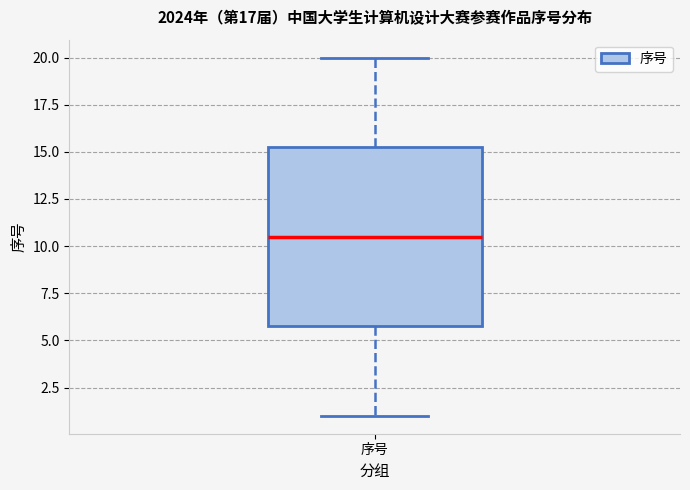

Transcribe this box plot: give where the median line is, the range the box spans, and where the two whiskers end, as read against the y-axis. The values are not printed on the chart, so give them approximately, as read against the axis.

median 10.5, box 6.0 to 15.5, whiskers 1.0 to 20.0